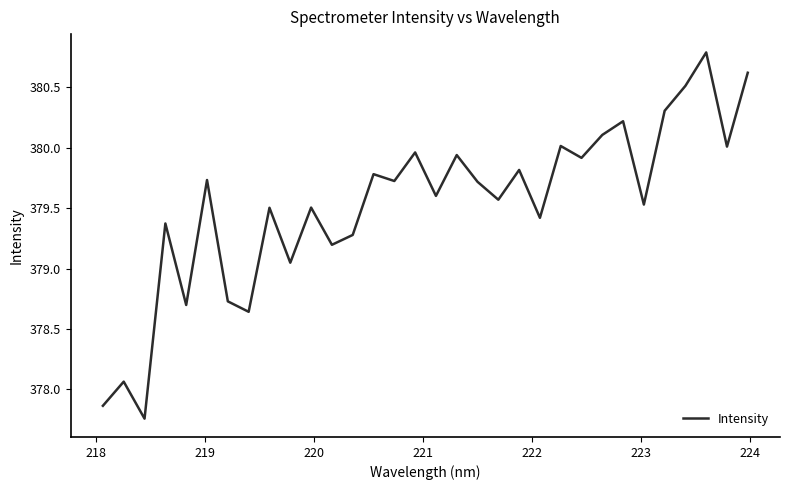

What is the difference between the maximum and minimum values?

3.0